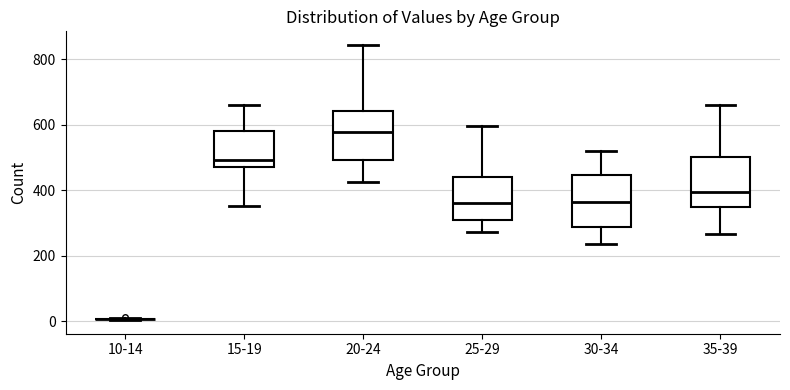

Reading left to right, read every box against the y-axis: the position of its median line, the range the box covers, and the ends of its whiskers. The values are not printed on the chart, so give them approximately, as read against the axis.

10-14: box collapsed to a line at 0, whiskers 0 to 0
15-19: median 500, box 480 to 580, whiskers 360 to 660
20-24: median 580, box 500 to 640, whiskers 420 to 840
25-29: median 360, box 320 to 440, whiskers 280 to 600
30-34: median 360, box 280 to 440, whiskers 240 to 520
35-39: median 400, box 340 to 500, whiskers 260 to 660